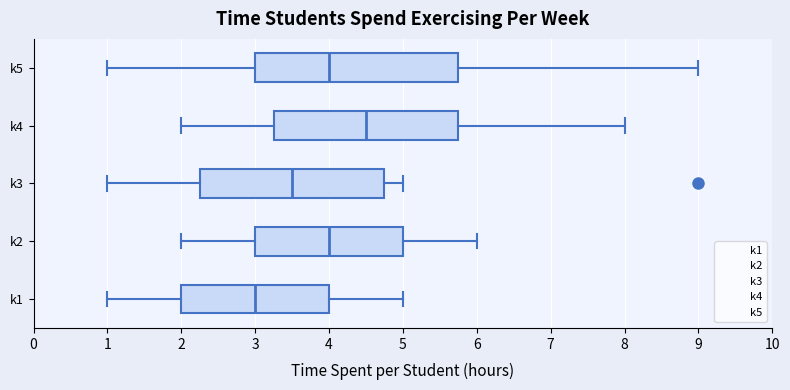

Reading bottom to top, transcribe this box plot: for each box, give where its median line is, the range the box spans, and where its two whiskers end, as read against the x-axis. The values are not printed on the chart, so give them approximately, as read against the axis.

k1: median 3.0, box 2.0 to 4.0, whiskers 1.0 to 5.0
k2: median 4.0, box 3.0 to 5.0, whiskers 2.0 to 6.0
k3: median 3.5, box 2.3 to 4.8, whiskers 1.0 to 5.0
k4: median 4.5, box 3.3 to 5.8, whiskers 2.0 to 8.0
k5: median 4.0, box 3.0 to 5.8, whiskers 1.0 to 9.0